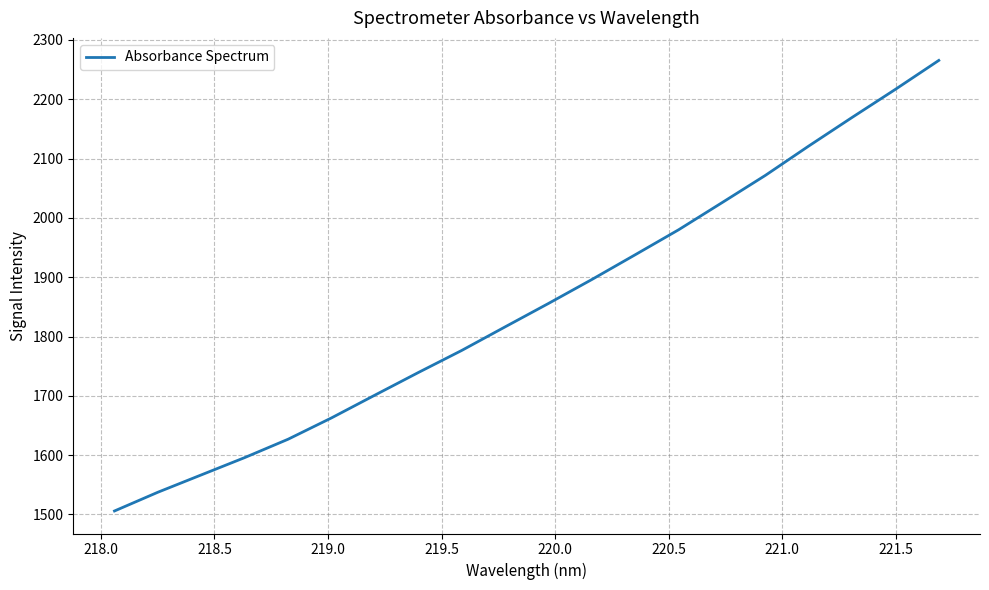

What is the difference between the maximum and minimum values?

759.5